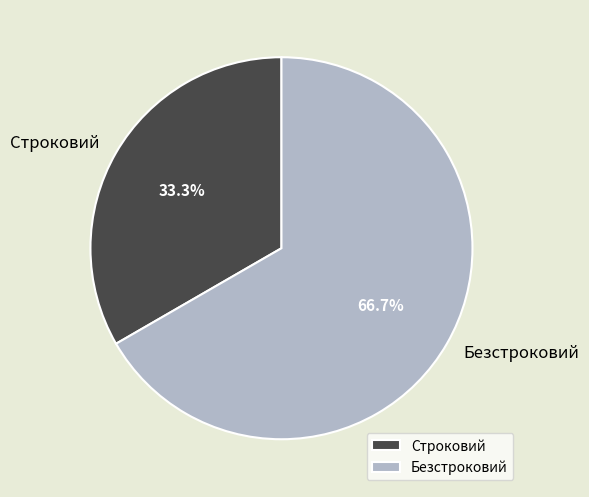

To the nearest percent, what is the difference between the Безстроковий and Строковий slice percentages?

33%